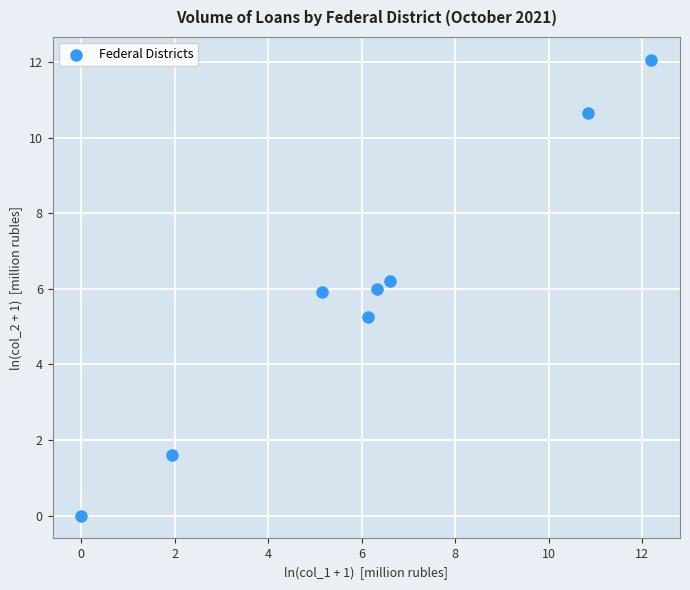

What is the average X value?

6.2